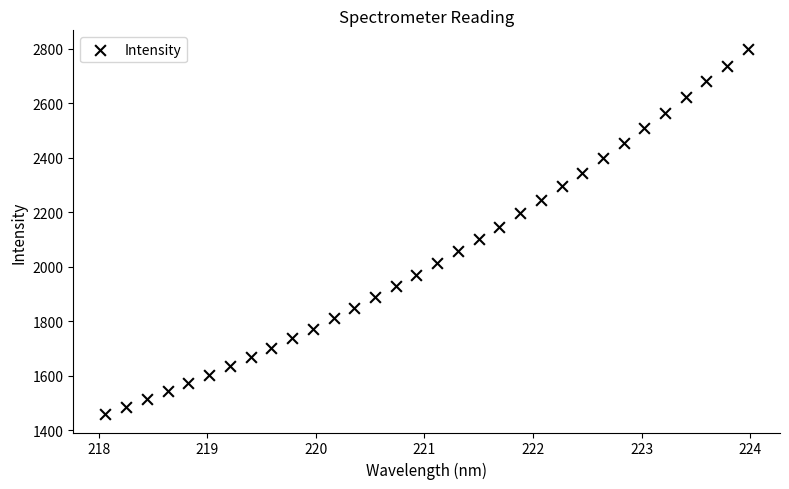

How many data points are displayed?

32